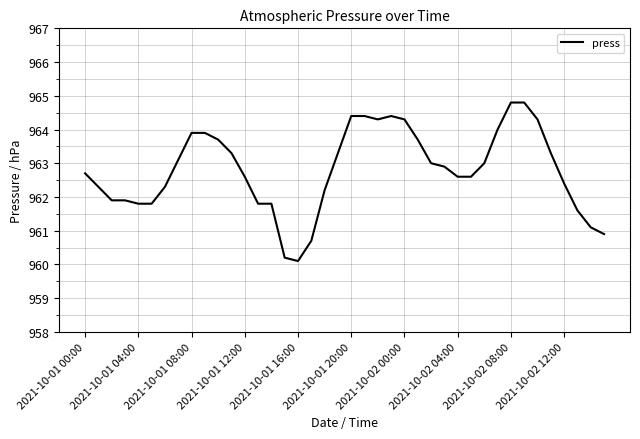

What is the maximum value shown in the chart?

964.8